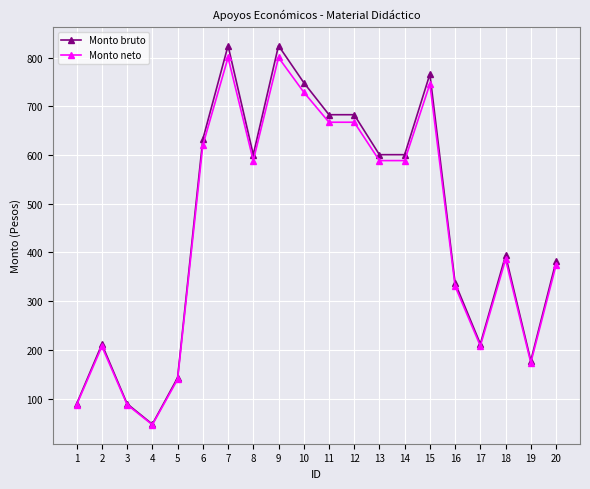

At which category does Monto bruto reach its first local peak?

2